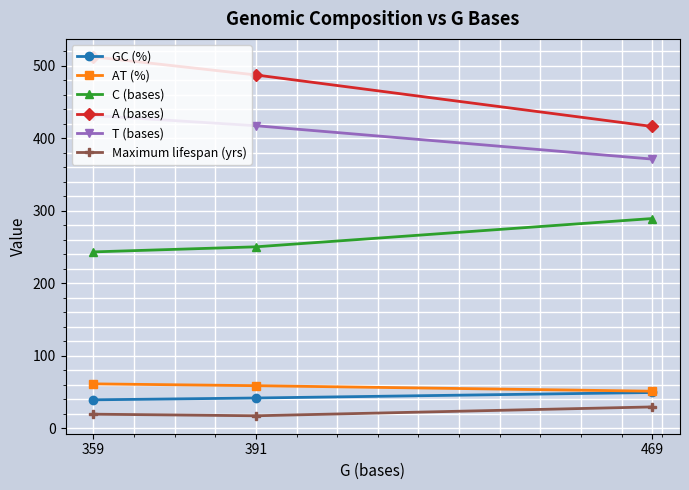

Which series changed the most between 359 and 469?

A (bases)